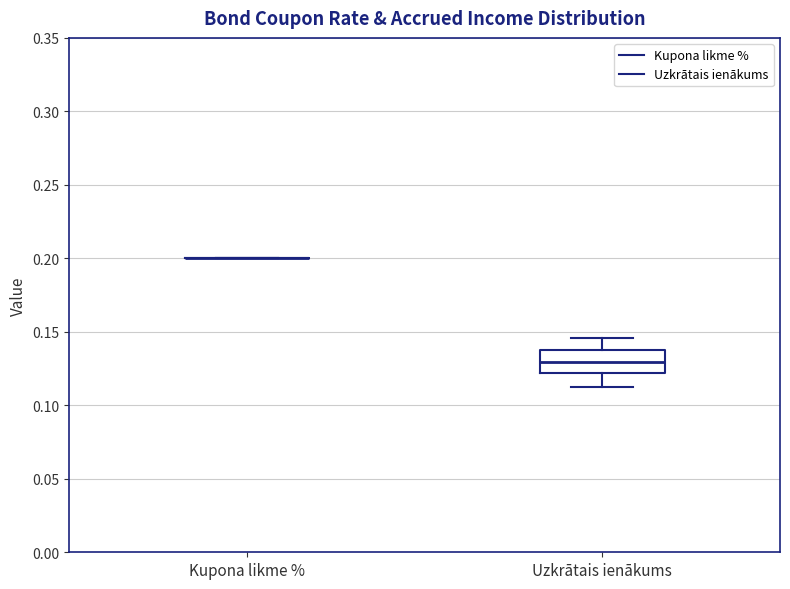

Reading left to right, transcribe this box plot: for each box, give where its median line is, the range the box spans, and where its two whiskers end, as read against the y-axis. The values are not printed on the chart, so give them approximately, as read against the axis.

Kupona likme %: box collapsed to a line at 0.200, whiskers 0.200 to 0.200
Uzkrātais ienākums: median 0.130, box 0.120 to 0.140, whiskers 0.115 to 0.145